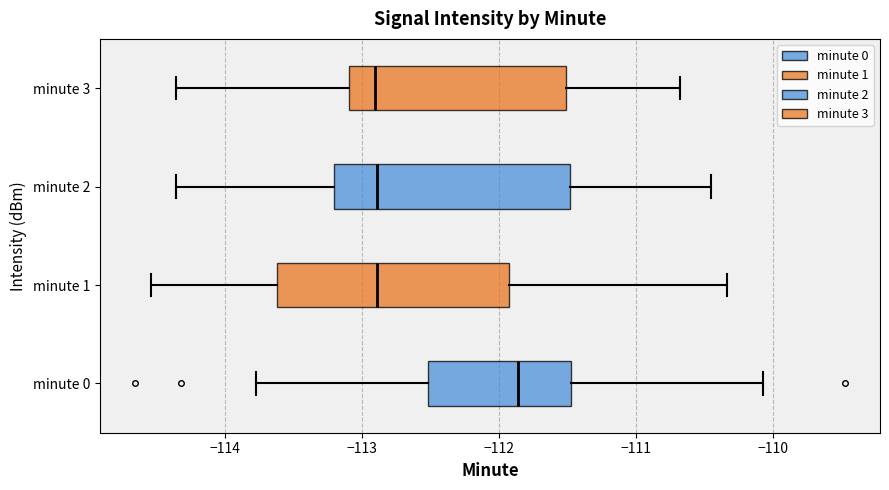

Reading bottom to top, transcribe this box plot: for each box, give where its median line is, the range the box spans, and where its two whiskers end, as read against the x-axis. The values are not printed on the chart, so give them approximately, as read against the axis.

minute 0: median -111.9, box -112.5 to -111.5, whiskers -113.8 to -110.1
minute 1: median -112.9, box -113.6 to -111.9, whiskers -114.5 to -110.3
minute 2: median -112.9, box -113.2 to -111.5, whiskers -114.4 to -110.5
minute 3: median -112.9, box -113.1 to -111.5, whiskers -114.4 to -110.7